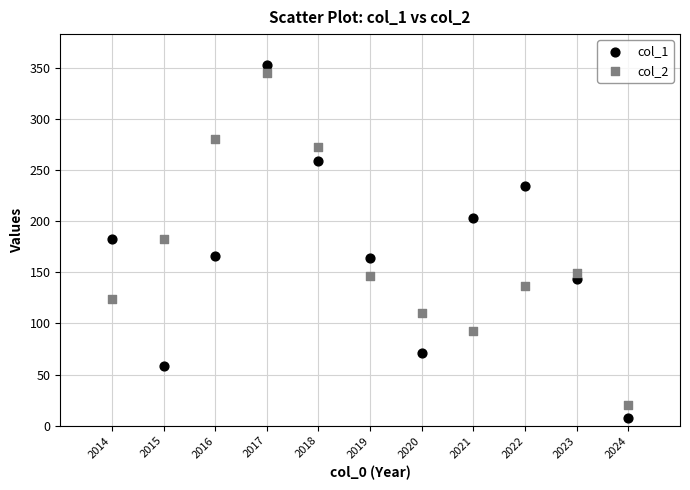

Which series has the largest Y range (max minus min)?

col_1